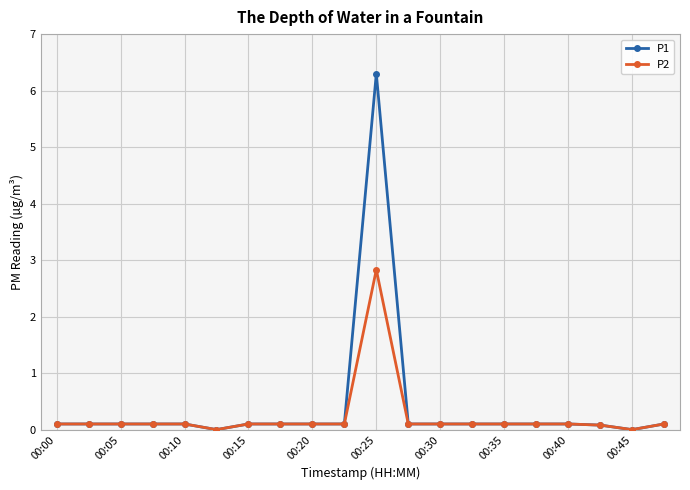

What are all the series names shown in the legend?

P1, P2